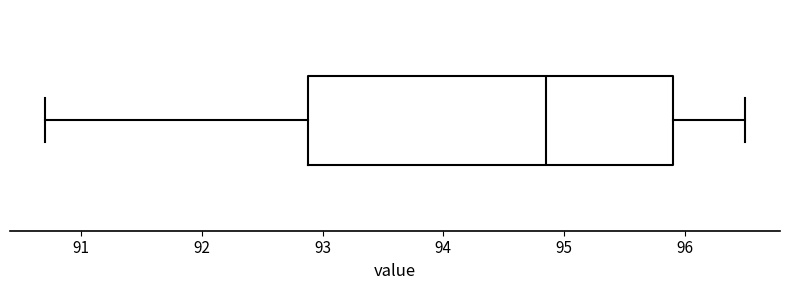

Transcribe this box plot: give where the median line is, the range the box spans, and where the two whiskers end, as read against the x-axis. The values are not printed on the chart, so give them approximately, as read against the axis.

median 94.9, box 92.9 to 95.9, whiskers 90.7 to 96.5